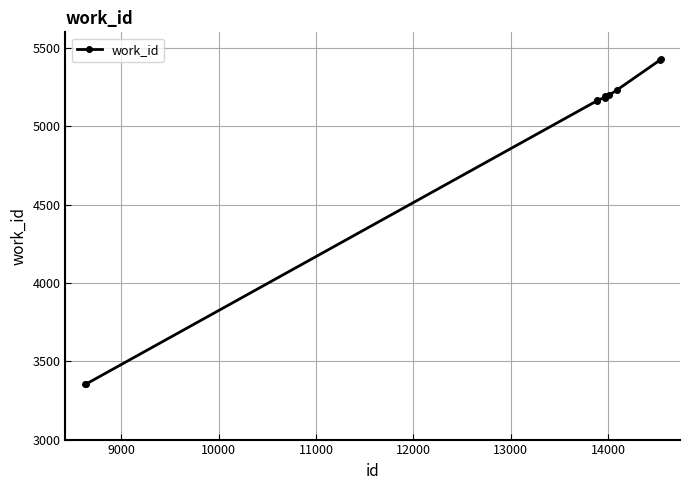

What is the difference between the maximum and second lowest values?

2075